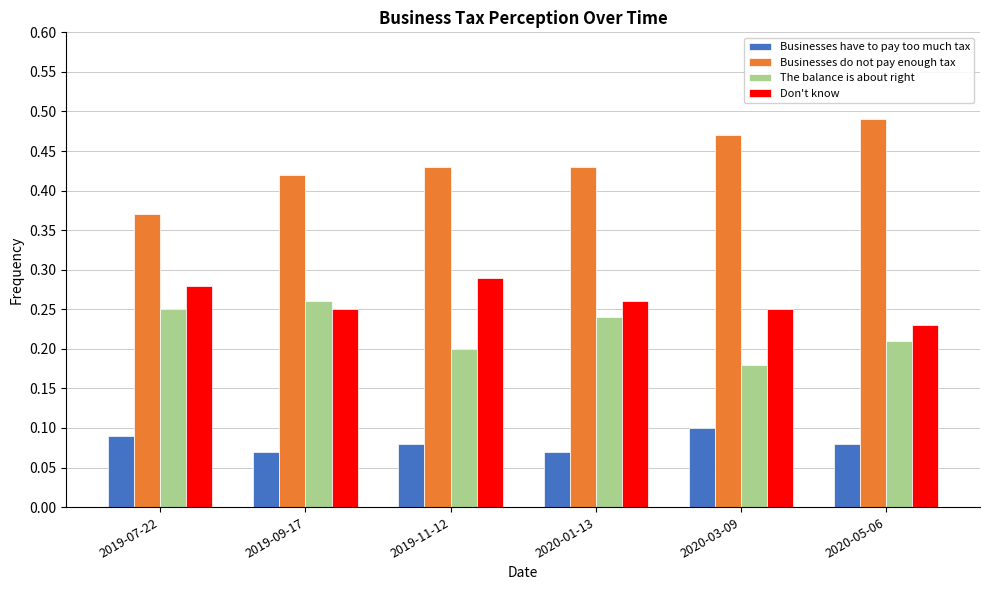

Which series has the largest range (max minus min)?

Businesses do not pay enough tax